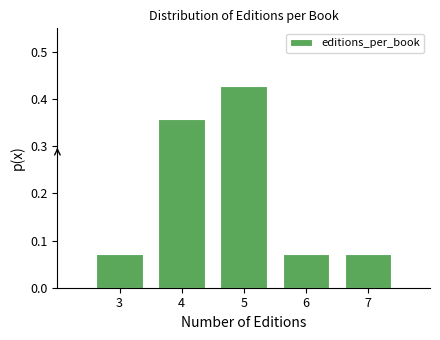

Between 4 and 3, which is larger?

4